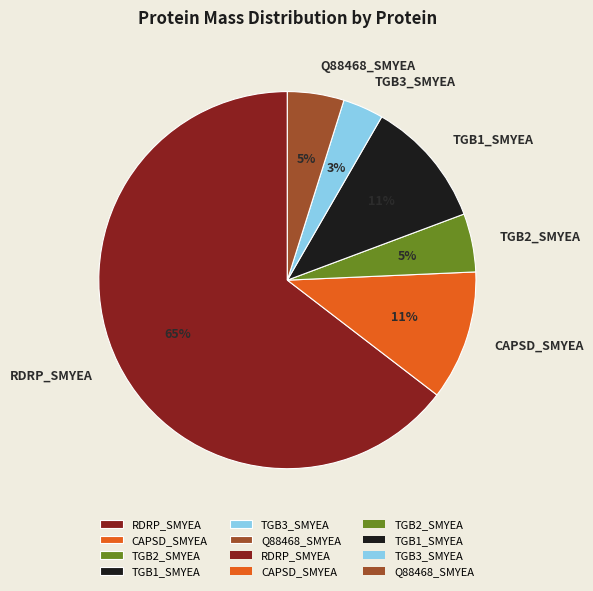

How many slices are in this pie chart?

6